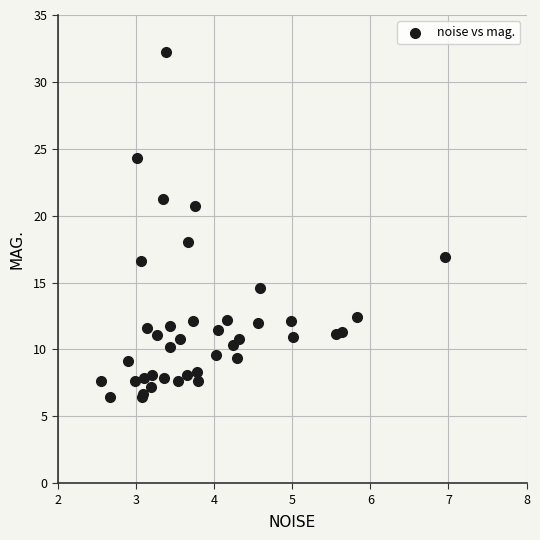

What Y value in the scatter plot is closest to 19?

18.1